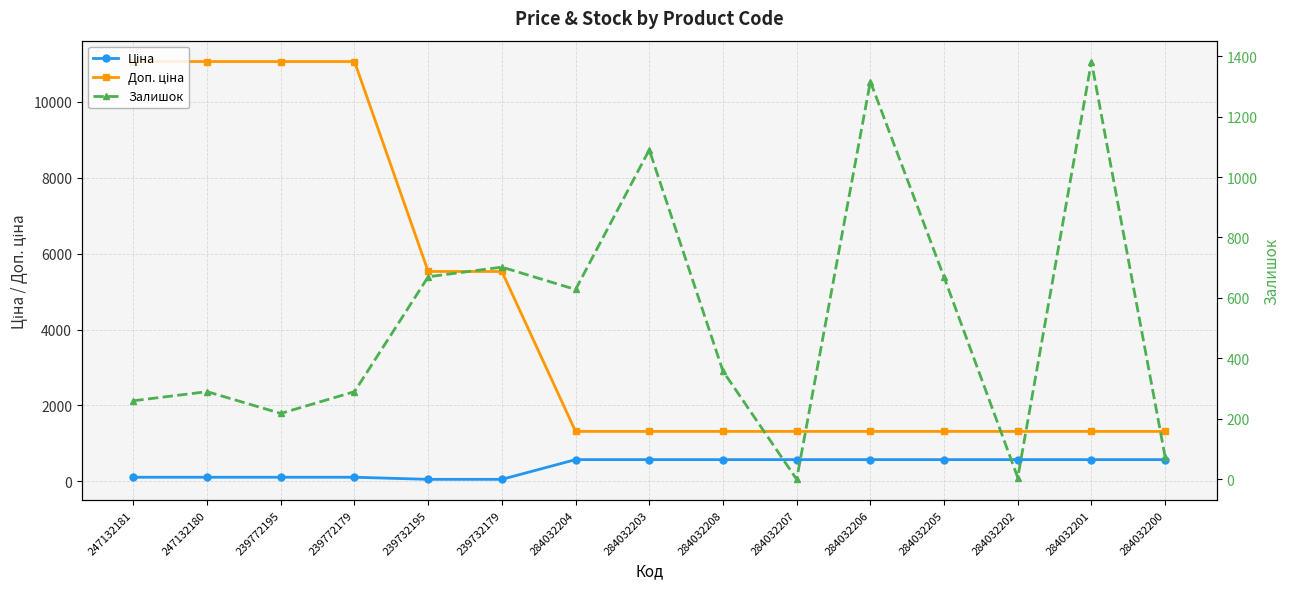

Rank the categories by Доп. ціна value from lowest to highest.

284032204, 284032203, 284032208, 284032207, 284032206, 284032205, 284032202, 284032201, 284032200, 239732195, 239732179, 247132181, 247132180, 239772195, 239772179